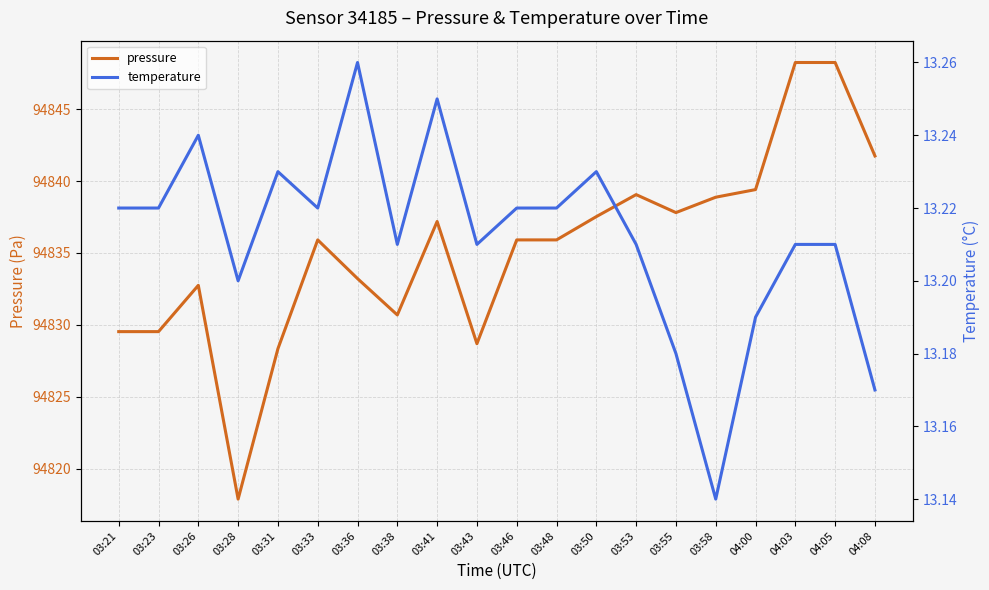

What is the minimum value for temperature?

13.1